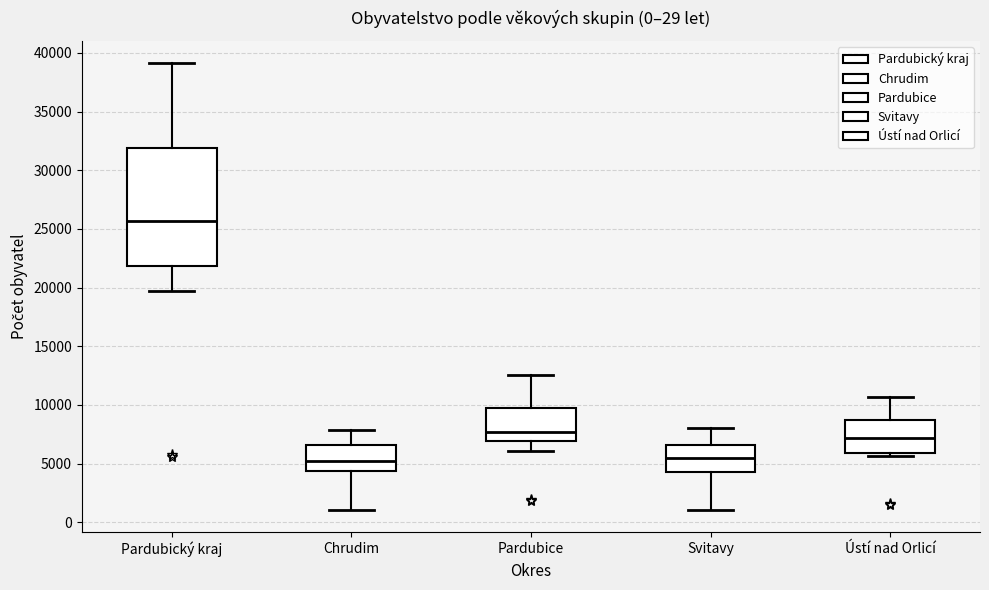

Which box is the tallest, from its lower edge to its upper edge?

Pardubický kraj